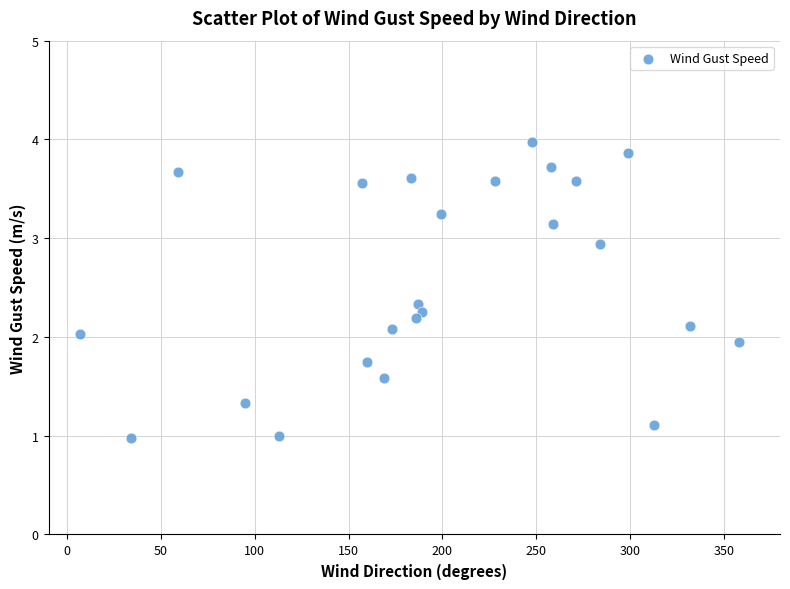

What is the range of X values (max minus min)?

351.0